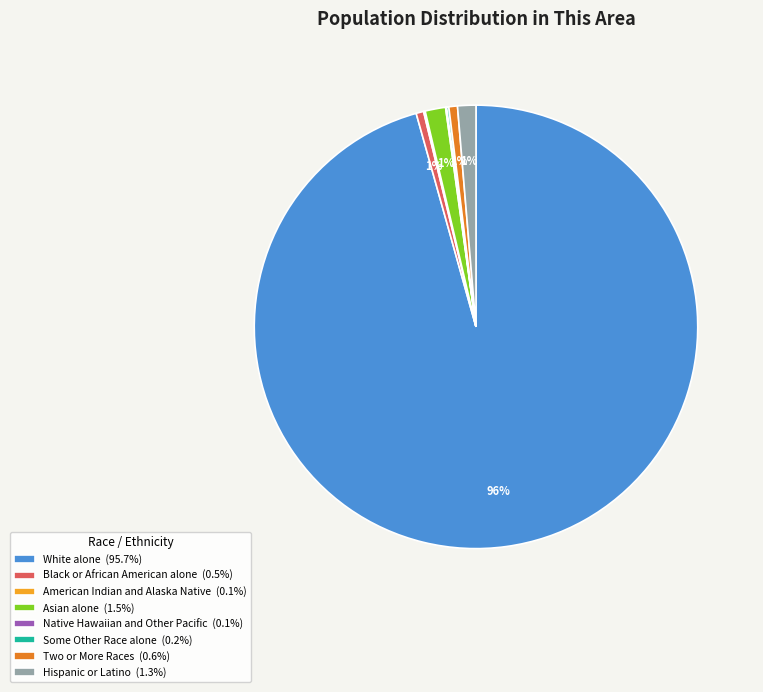

Is there any slice that represents more than half of the pie?

Yes